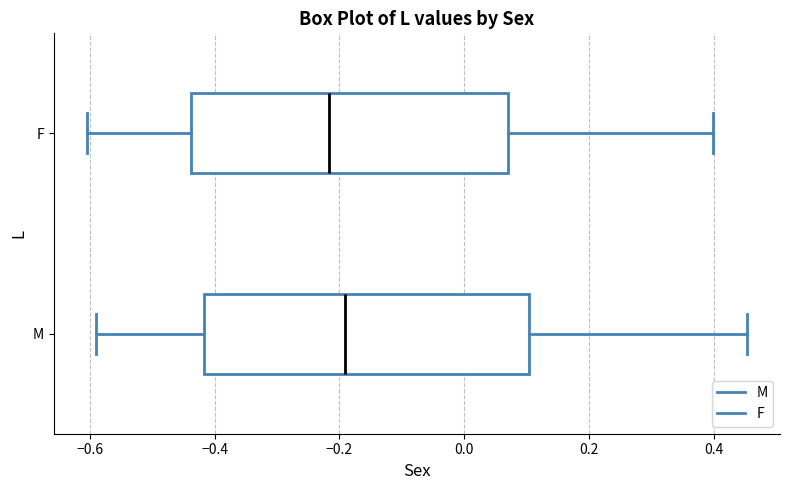

Reading bottom to top, read every box against the x-axis: the position of its median line, the range the box covers, and the ends of its whiskers. The values are not printed on the chart, so give them approximately, as read against the axis.

M: median -0.20, box -0.42 to 0.10, whiskers -0.60 to 0.46
F: median -0.22, box -0.44 to 0.08, whiskers -0.60 to 0.40